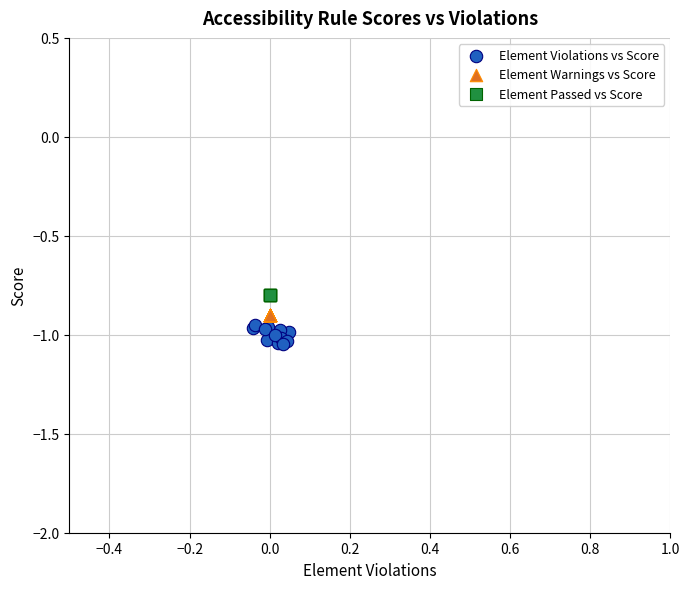

Which series contains the lowest Y value?

Element Violations vs Score